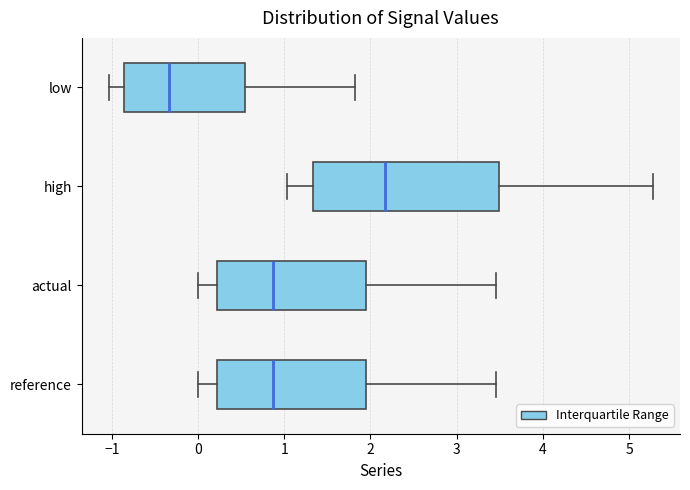

Reading bottom to top, transcribe this box plot: for each box, give where its median line is, the range the box spans, and where its two whiskers end, as read against the x-axis. The values are not printed on the chart, so give them approximately, as read against the axis.

reference: median 0.9, box 0.2 to 1.9, whiskers 0.0 to 3.5
actual: median 0.9, box 0.2 to 1.9, whiskers 0.0 to 3.5
high: median 2.2, box 1.3 to 3.5, whiskers 1.0 to 5.3
low: median -0.3, box -0.9 to 0.5, whiskers -1.0 to 1.8